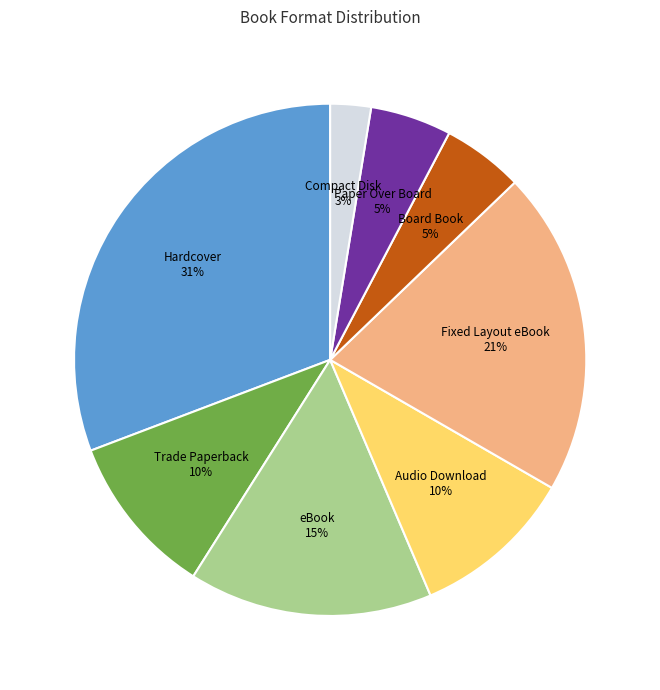

To the nearest percent, what is the average slice percentage?

12%